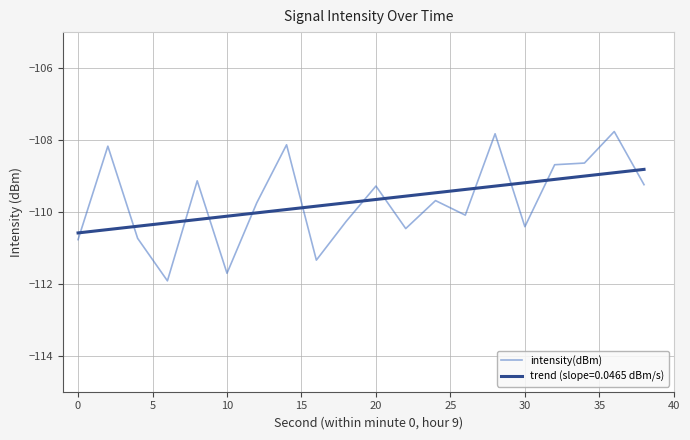

True or false: trend (slope=0.0465 dBm/s) and intensity(dBm) cross at least once.

True